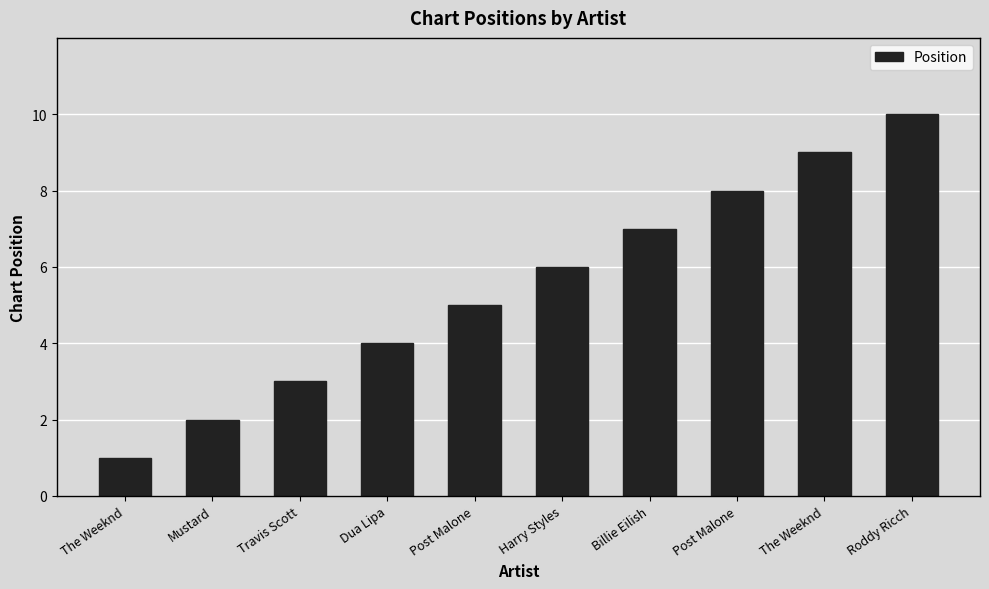

What is the value of the 2nd bar from the left?

2